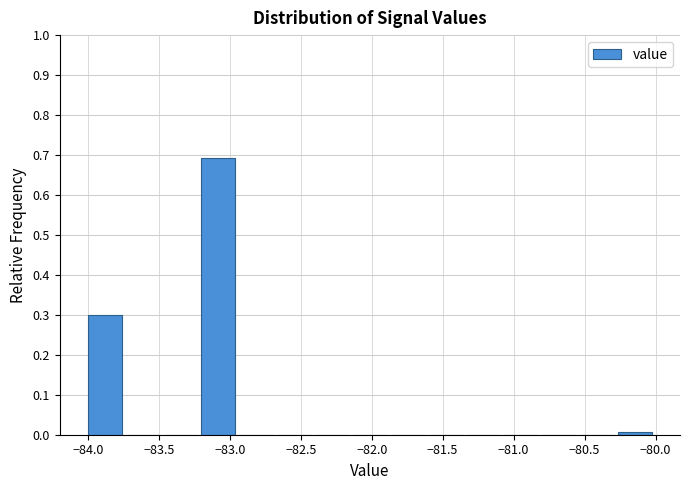

What is the height of the bar covering -84.00 to -83.75 on the x-axis? Neither the bar edges nor the heights are printed on the chart, so give them approximately, as read against the axes.

0.30